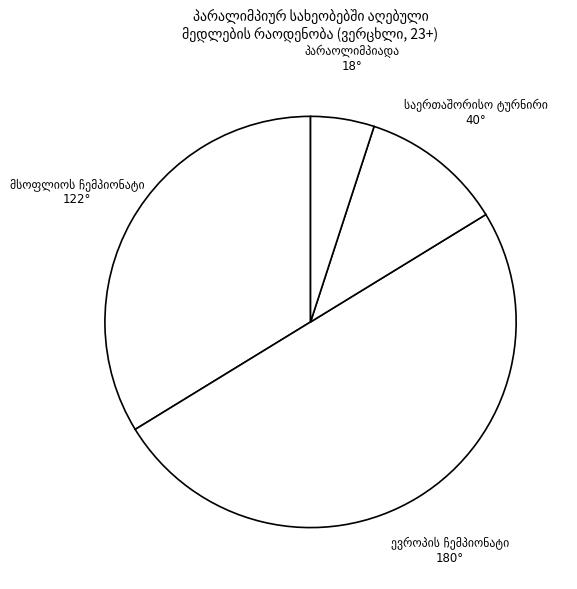

How many slices are in this pie chart?

4